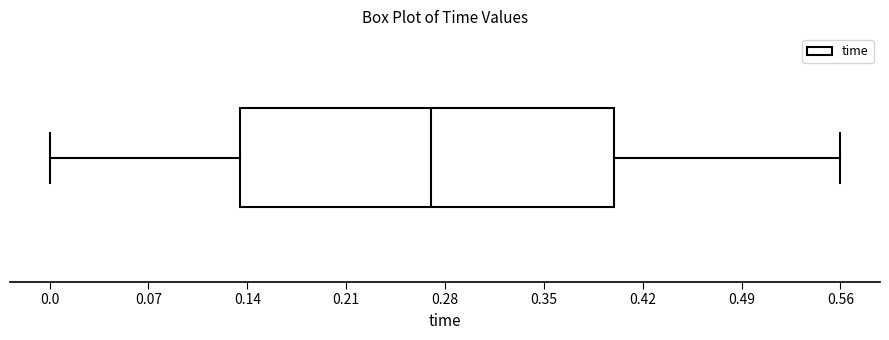

Transcribe this box plot: give where the median line is, the range the box spans, and where the two whiskers end, as read against the x-axis. The values are not printed on the chart, so give them approximately, as read against the axis.

median 0.27, box 0.14 to 0.40, whiskers 0.00 to 0.56